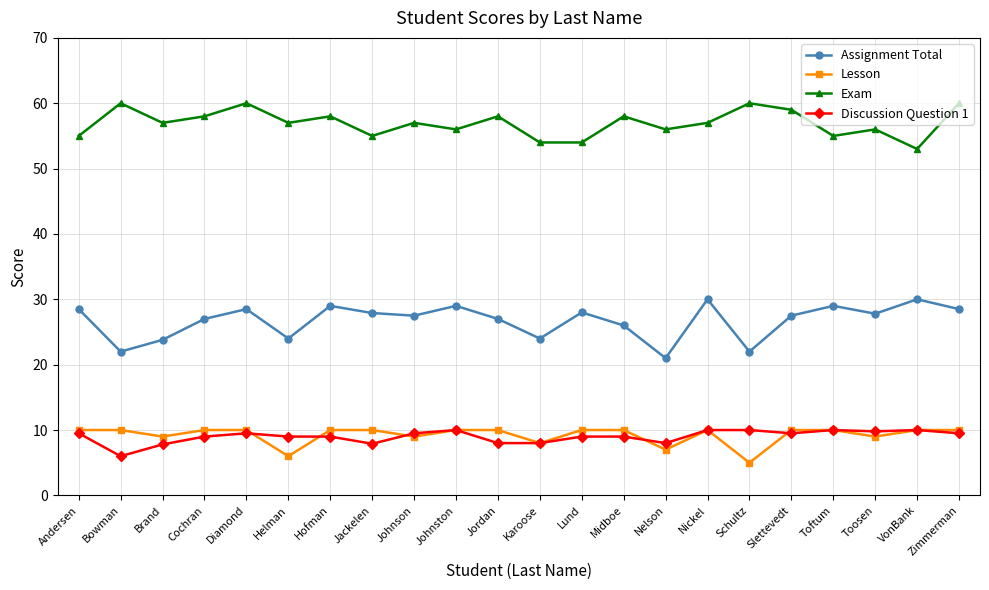

True or false: Lesson and Assignment Total cross at least once.

False